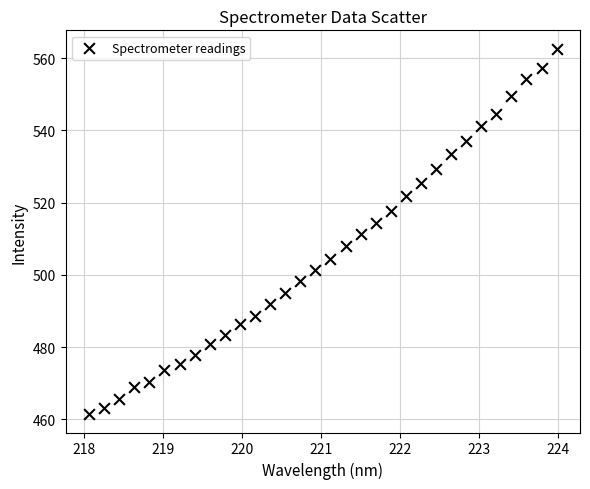

What is the range of X values (max minus min)?

5.9